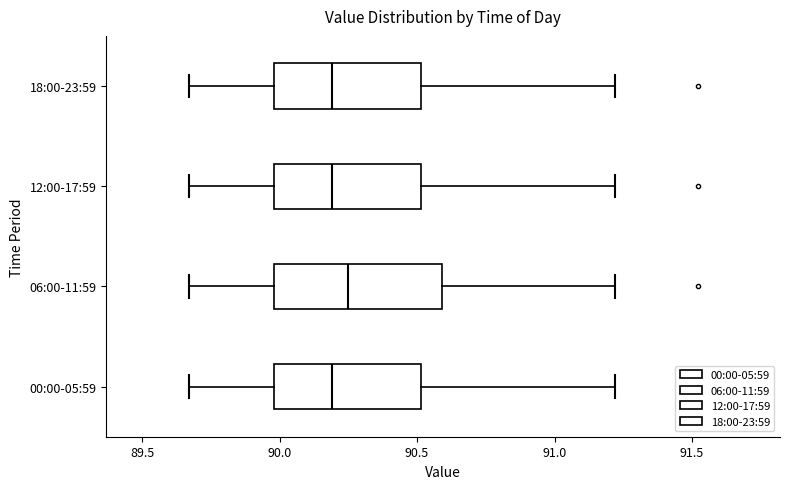

Where is the right edge of the box for 06:00-11:59 on the x-axis? The values are not printed on the chart, so give them approximately, as read against the axis.

90.60